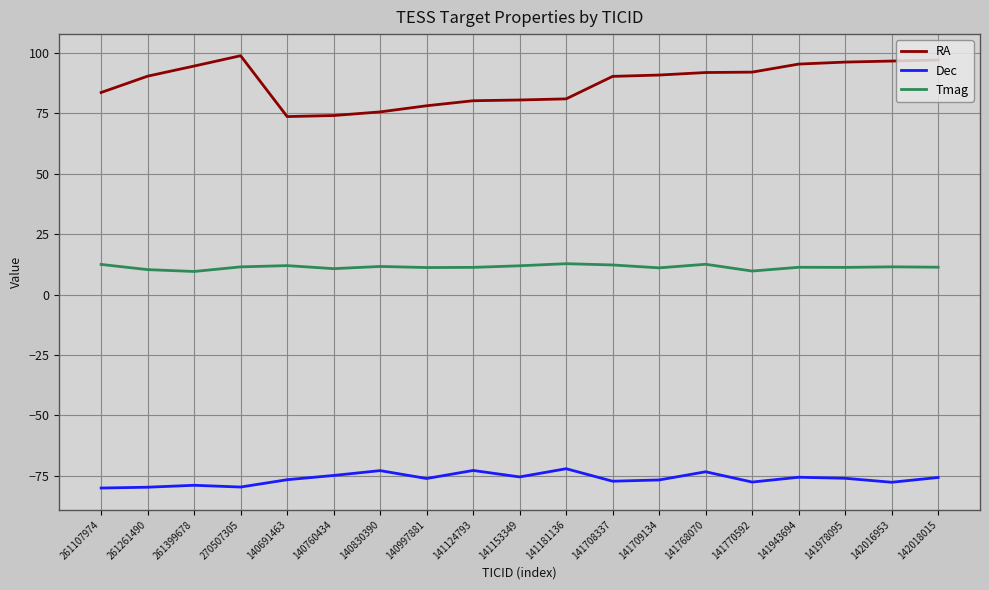

Between 140997881 and 141181136, which series saw the biggest shift?

Dec